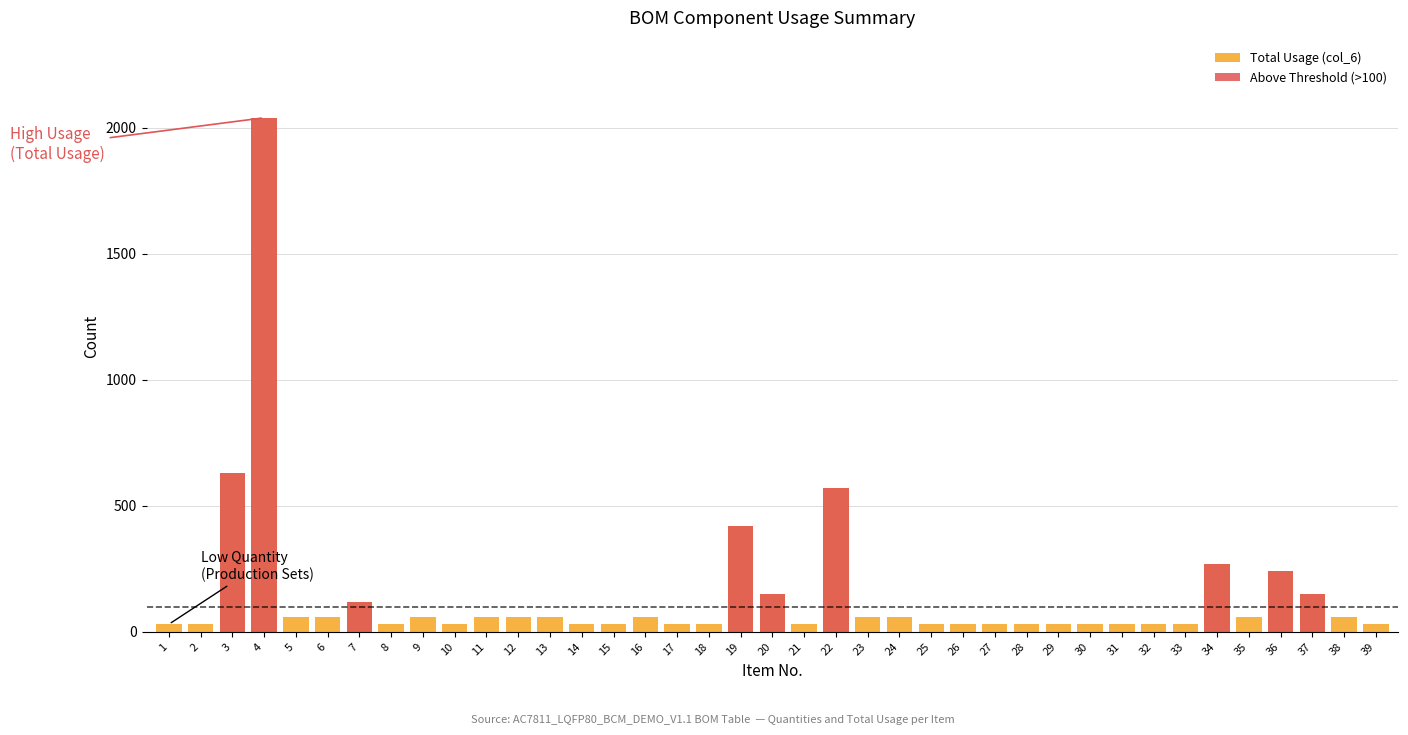

List the labels in order of Above Threshold (>100) value, largest first.

4, 3, 22, 19, 34, 36, 20, 37, 7, 1, 2, 5, 6, 8, 9, 10, 11, 12, 13, 14, 15, 16, 17, 18, 21, 23, 24, 25, 26, 27, 28, 29, 30, 31, 32, 33, 35, 38, 39